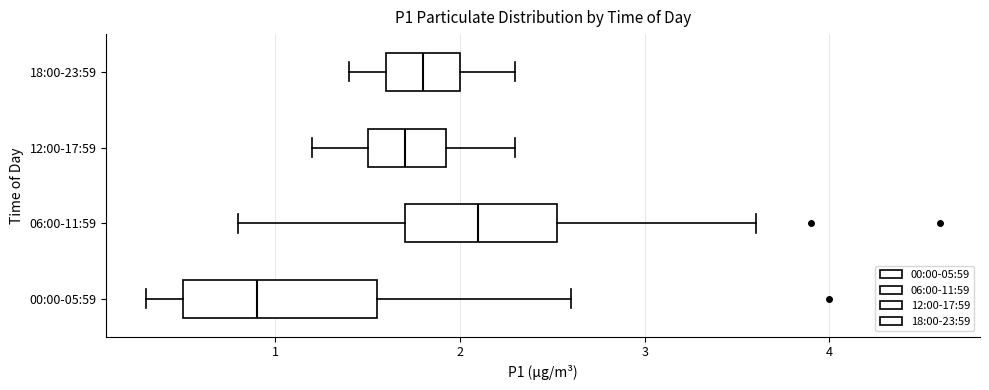

Which box has the furthest to the left median line?

00:00-05:59